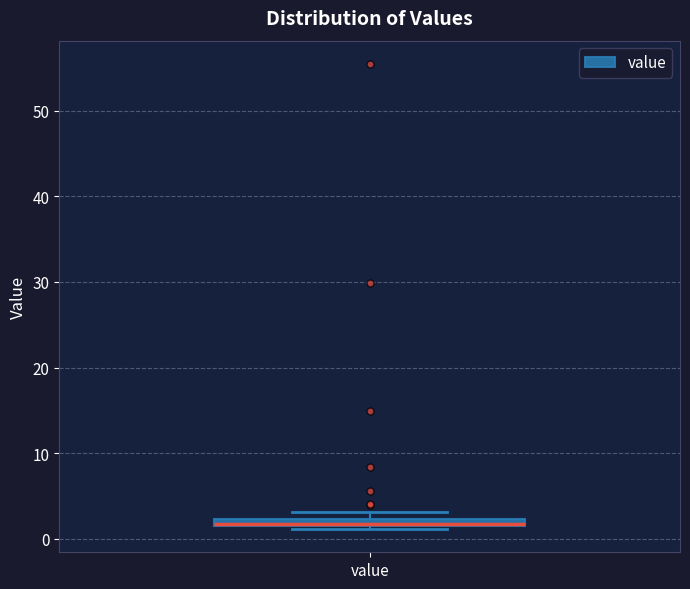

Where is the lower edge of the box for value on the y-axis? The values are not printed on the chart, so give them approximately, as read against the axis.

1